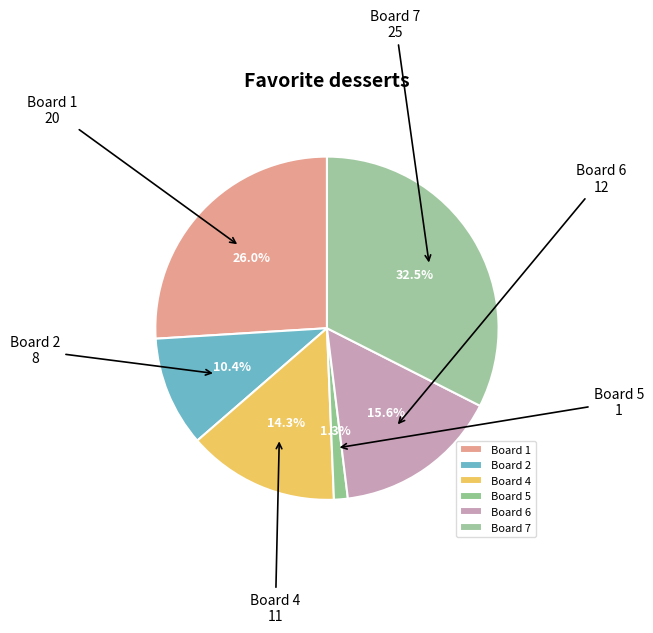

True or false: Board 4 accounts for 14% of the total.

True